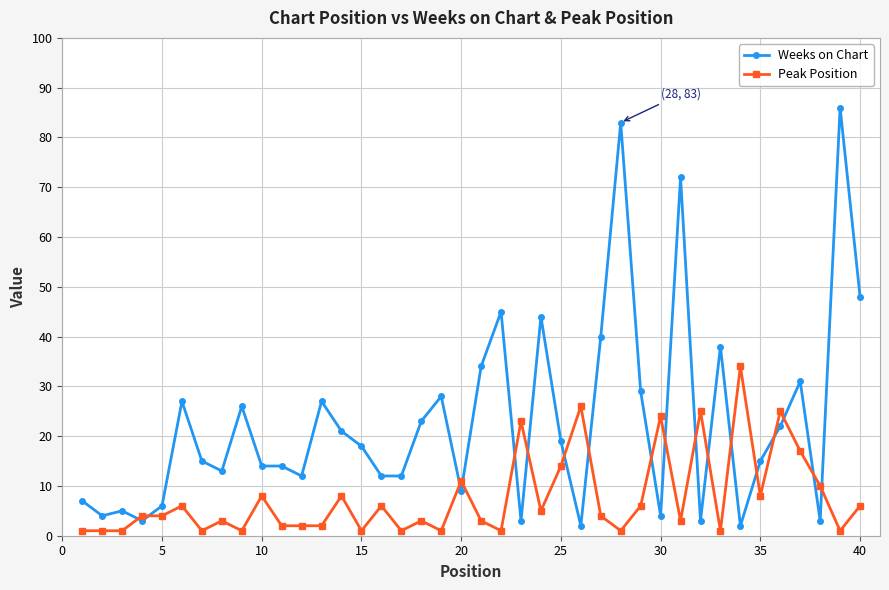

Which series has the largest total across all categories?

Weeks on Chart